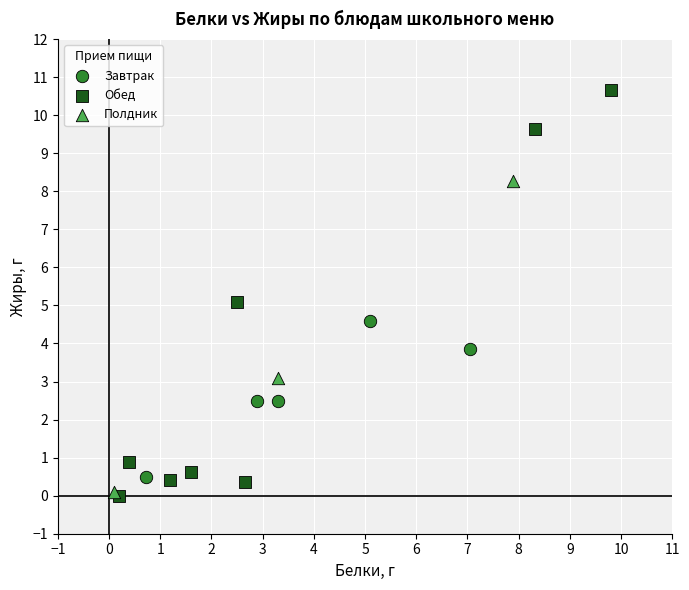

Which series reaches the maximum Y coordinate?

Обед